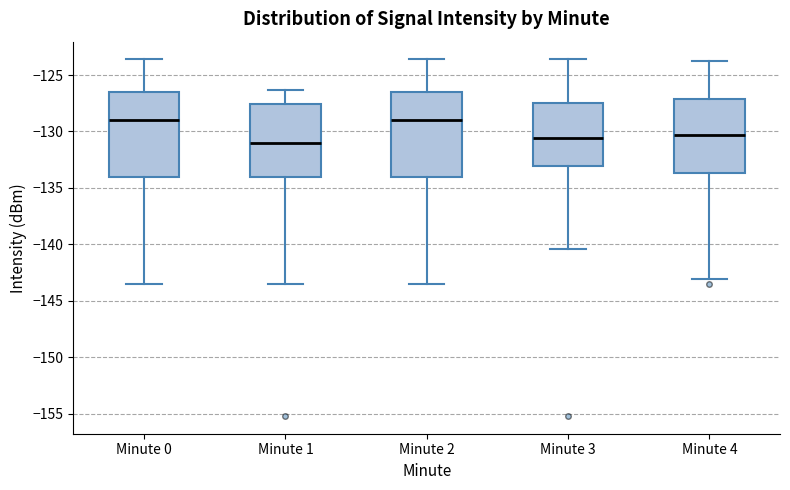

Reading left to right, read every box against the y-axis: the position of its median line, the range the box covers, and the ends of its whiskers. The values are not printed on the chart, so give them approximately, as read against the axis.

Minute 0: median -129.0, box -134.0 to -126.5, whiskers -143.5 to -123.5
Minute 1: median -131.0, box -134.0 to -127.5, whiskers -143.5 to -126.5
Minute 2: median -129.0, box -134.0 to -126.5, whiskers -143.5 to -123.5
Minute 3: median -130.5, box -133.0 to -127.5, whiskers -140.5 to -123.5
Minute 4: median -130.5, box -133.5 to -127.0, whiskers -143.0 to -124.0